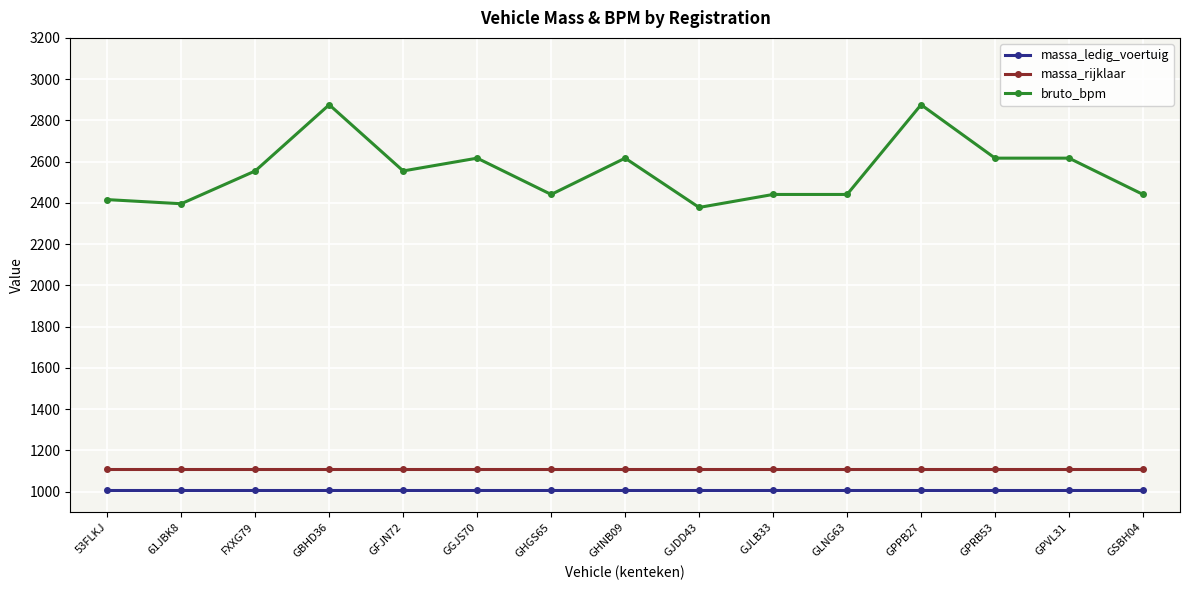

What is the greatest value displayed?

2876